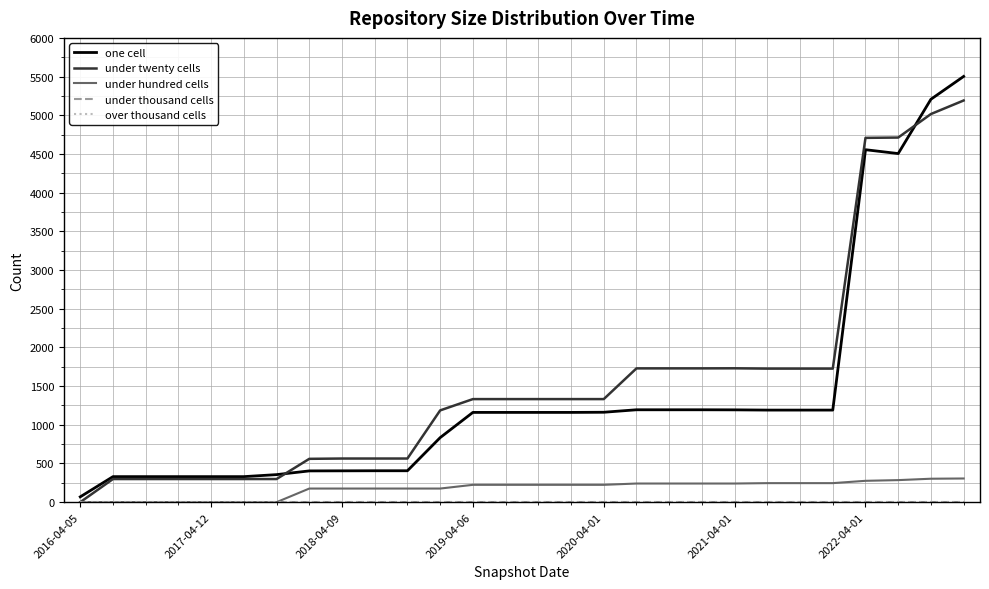

At which category is the sum across all series the highest?

27